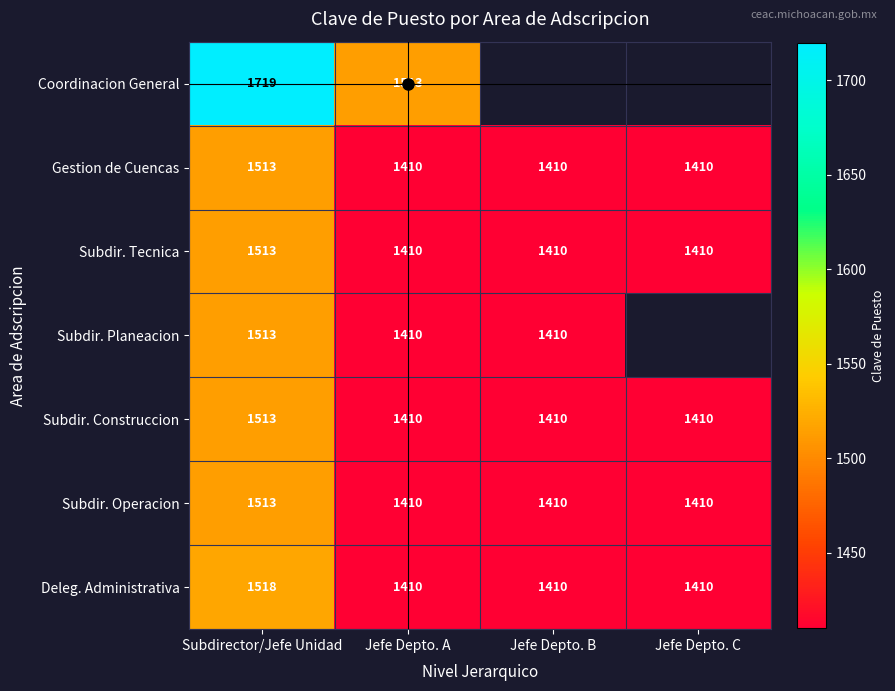

Rank the categories by Subdir. Construccion value from lowest to highest.

Jefe Depto. A, Jefe Depto. B, Jefe Depto. C, Subdirector/Jefe Unidad